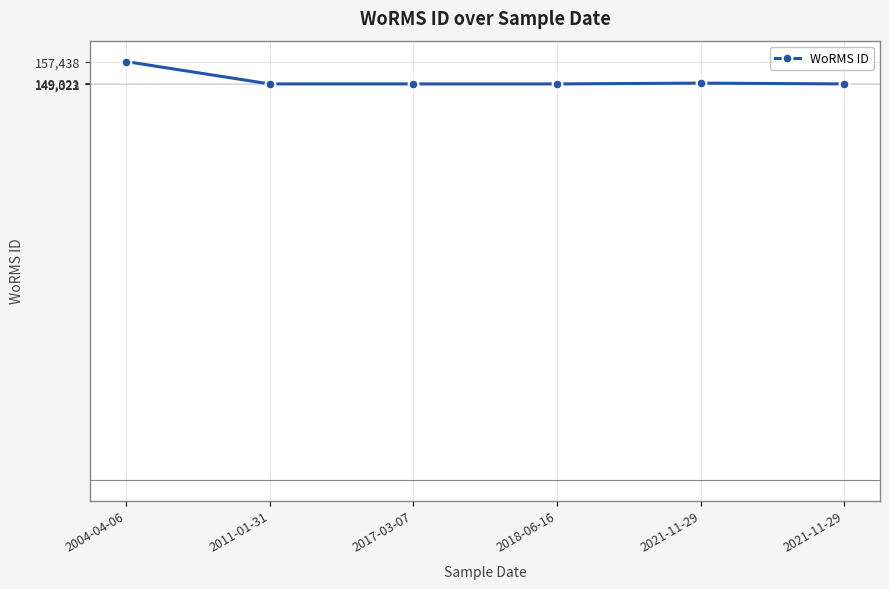

What is the value of the 3rd point from the left?

149022